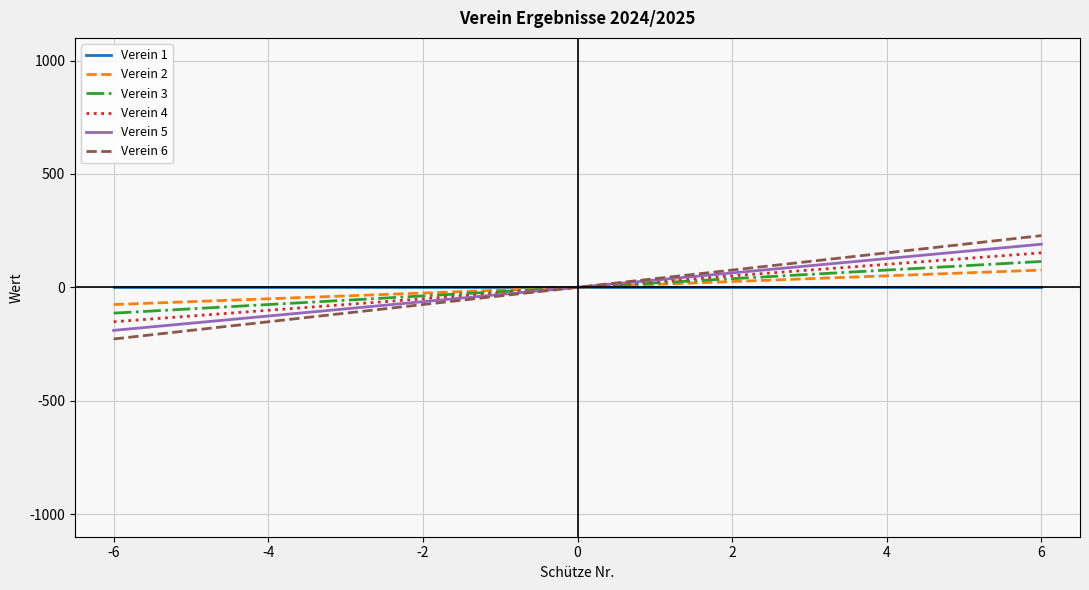

What is the maximum value shown in the chart?

228